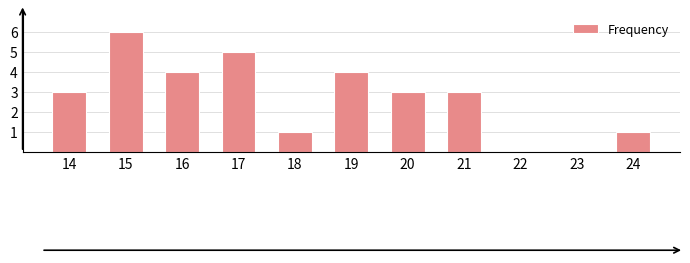

Reading left to right, what are all the values shown in this chart?

14=3	15=6	16=4	17=5	18=1	19=4	20=3	21=3	22=0	23=0	24=1